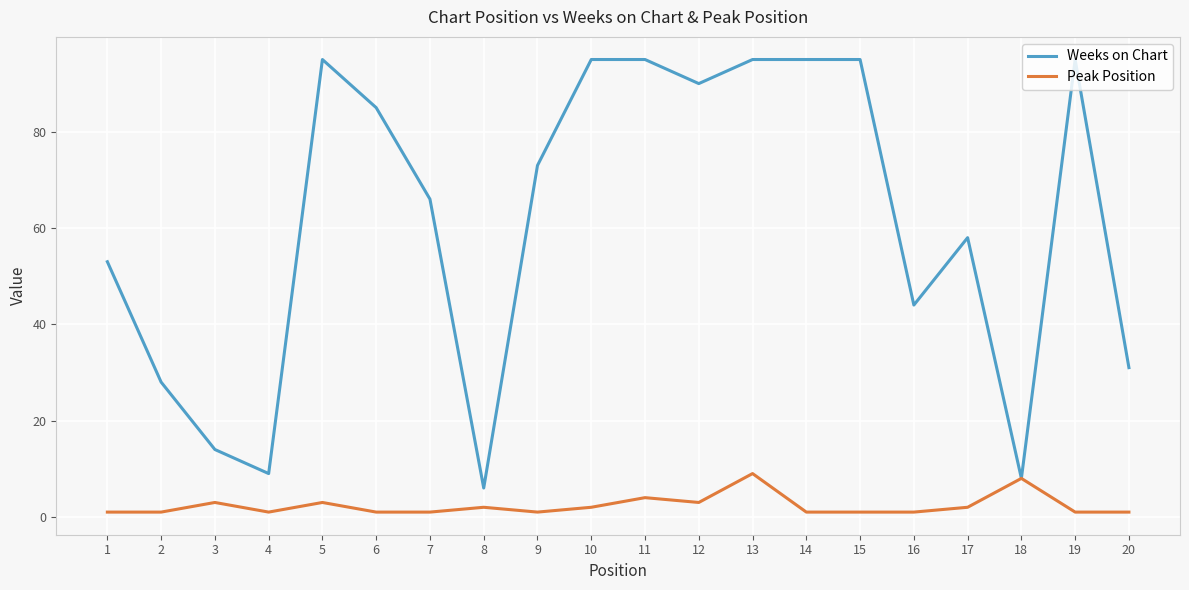

What is the average value of the Weeks on Chart series?

62